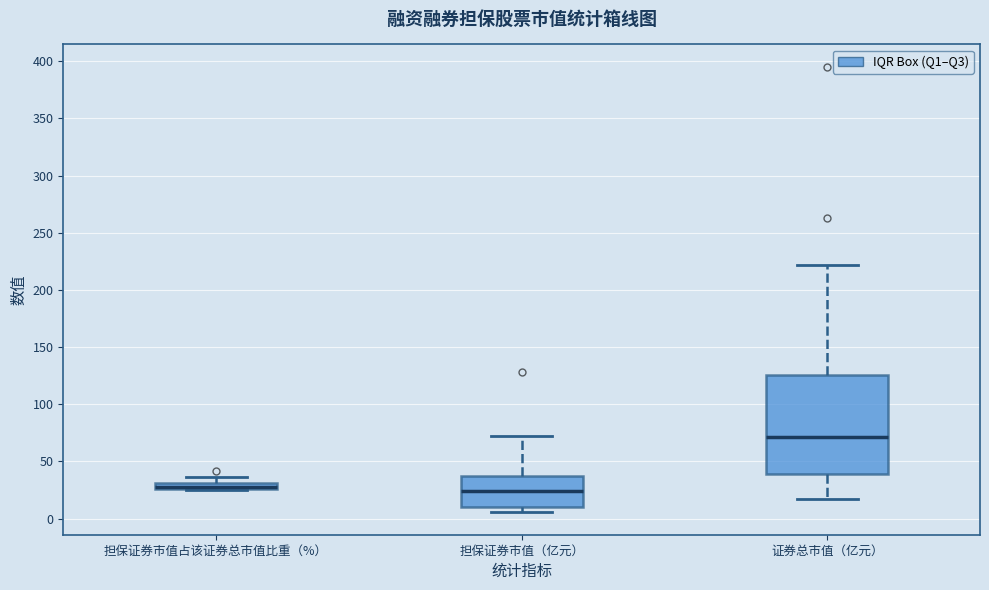

Where is the upper edge of the box for 证券总市值（亿元） on the y-axis? The values are not printed on the chart, so give them approximately, as read against the axis.

125